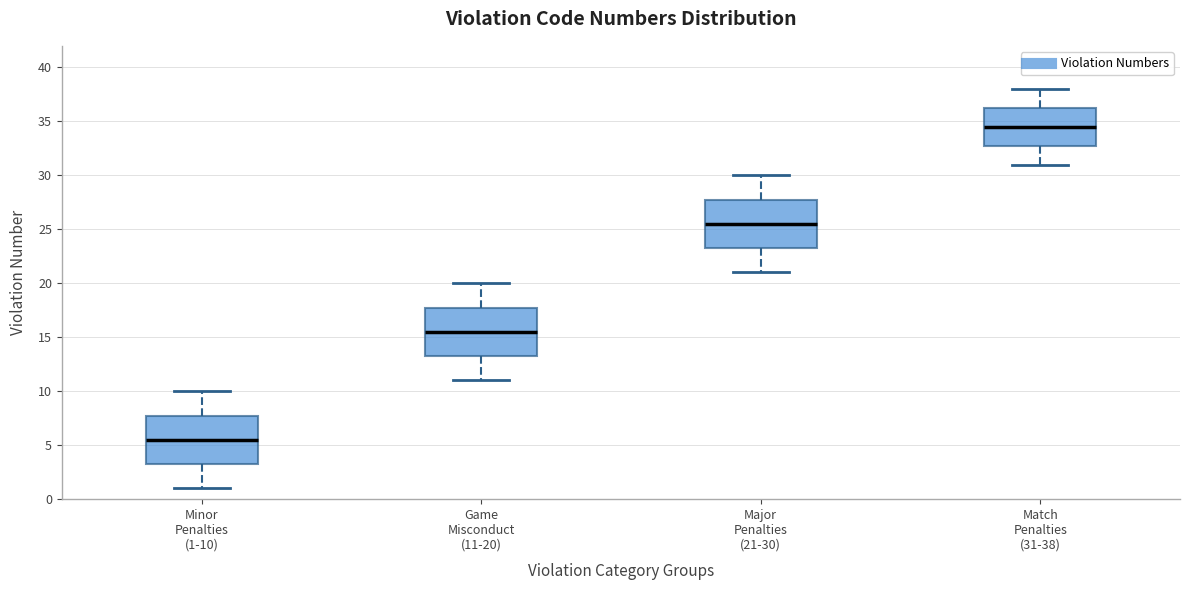

Reading left to right, read every box against the y-axis: the position of its median line, the range the box covers, and the ends of its whiskers. The values are not printed on the chart, so give them approximately, as read against the axis.

Minor Penalties (1-10): median 5.5, box 3.5 to 8.0, whiskers 1.0 to 10.0
Game Misconduct (11-20): median 15.5, box 13.5 to 18.0, whiskers 11.0 to 20.0
Major Penalties (21-30): median 25.5, box 23.5 to 28.0, whiskers 21.0 to 30.0
Match Penalties (31-38): median 34.5, box 33.0 to 36.5, whiskers 31.0 to 38.0